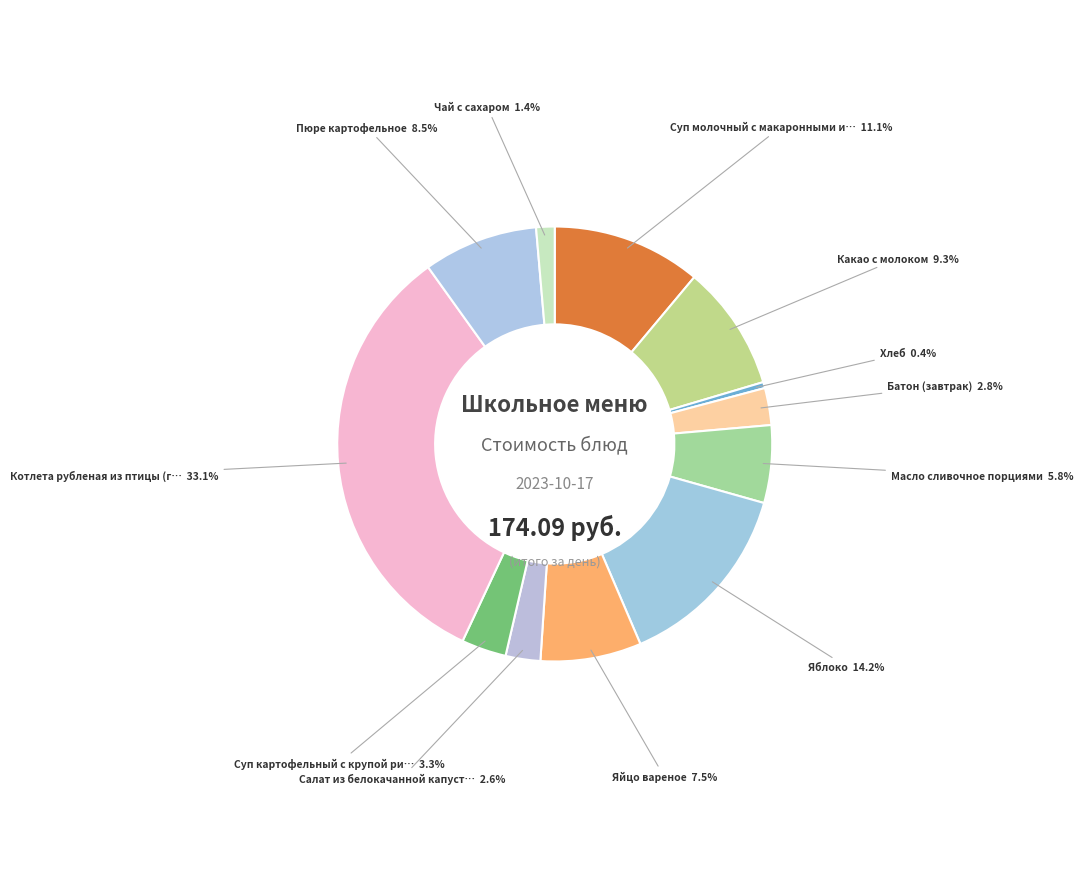

Which category has the smallest portion of the pie?

Хлеб